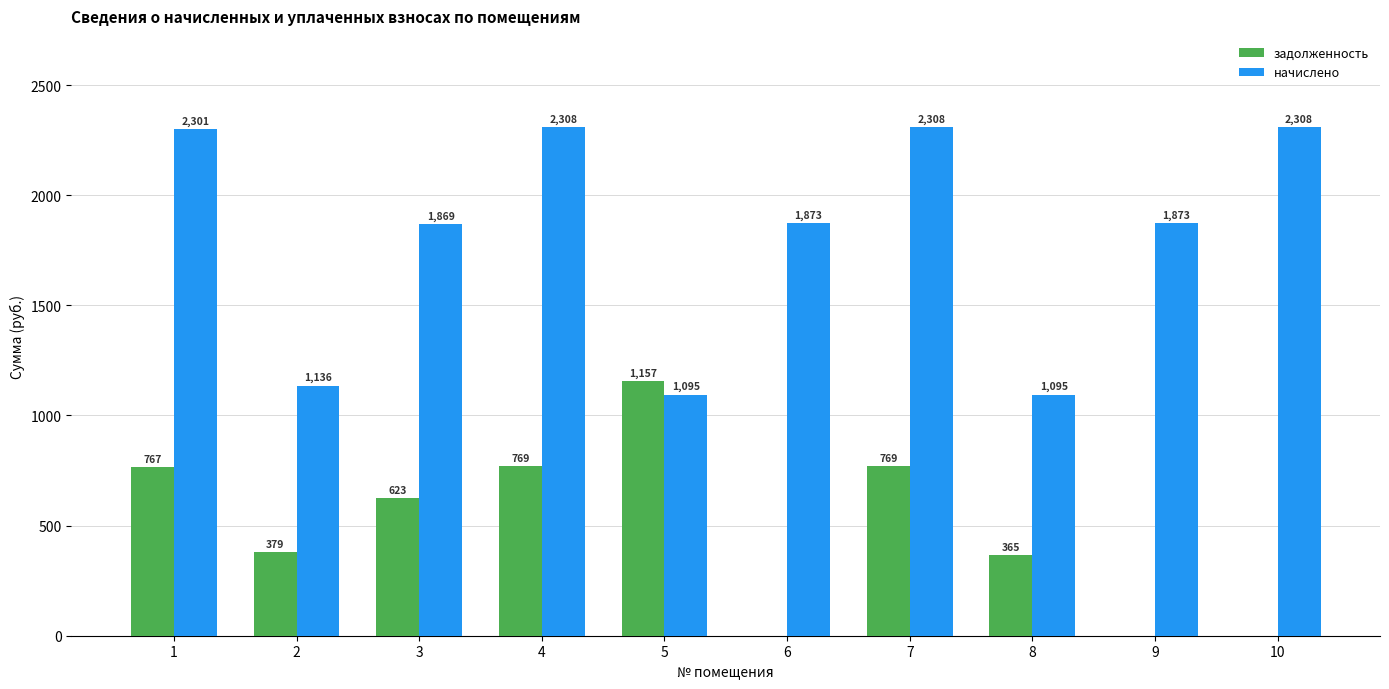

What value does the задолженность series have at 8?

365.0